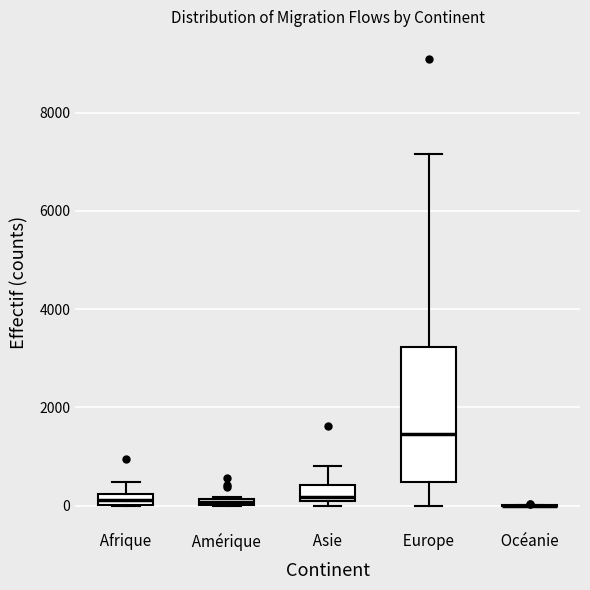

Comparing the boxes themselves (not the whiskers), which one is the tallest?

Europe